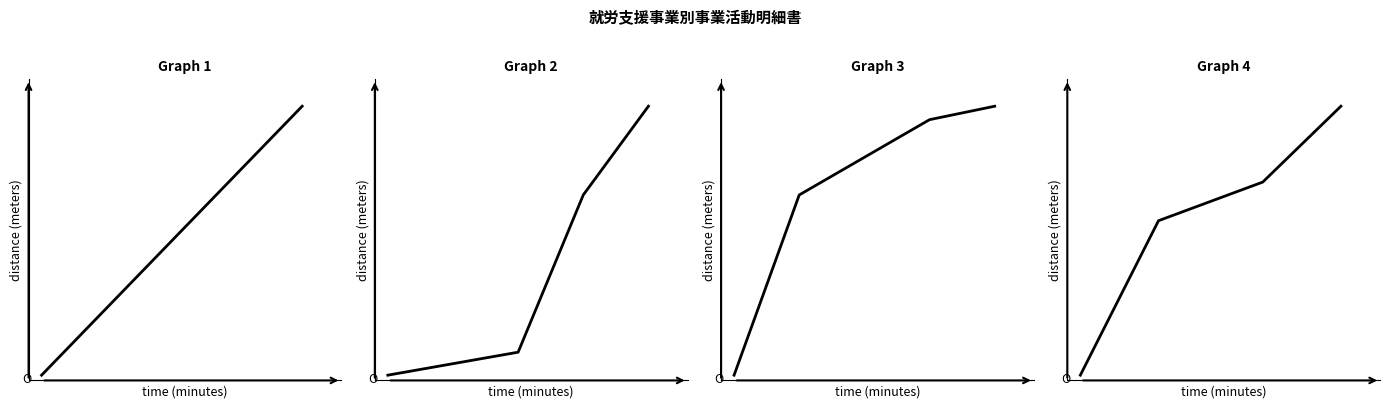

The value at 0 is 0. True or false?

True